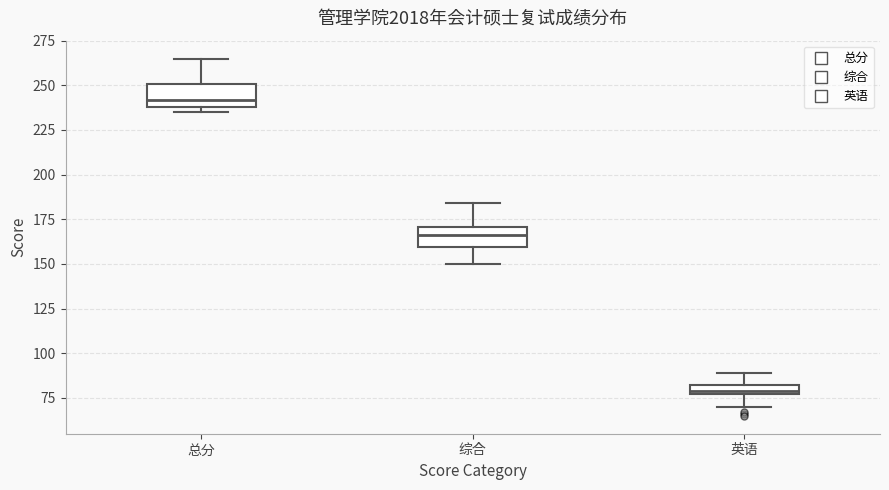

Where does the lower whisker of the box for 综合 end on the y-axis? The values are not printed on the chart, so give them approximately, as read against the axis.

150